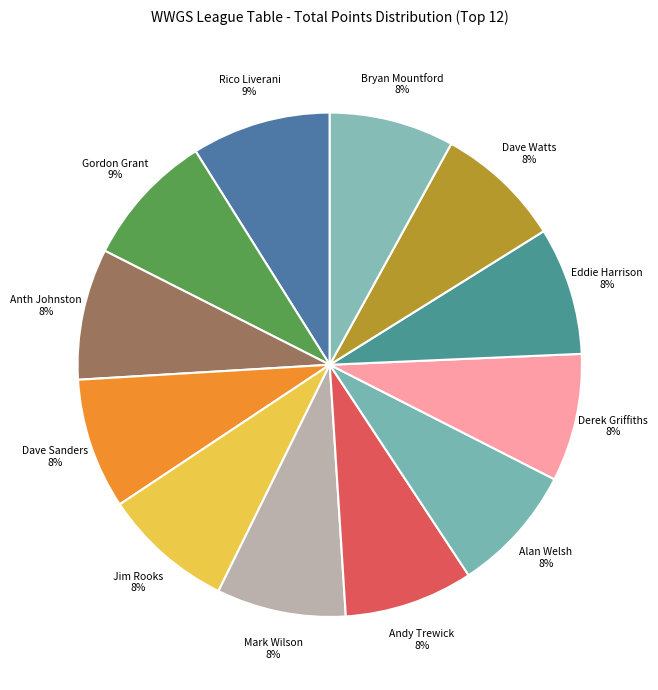

Do Derek Griffiths and Andy Trewick together represent more than half of the pie?

No